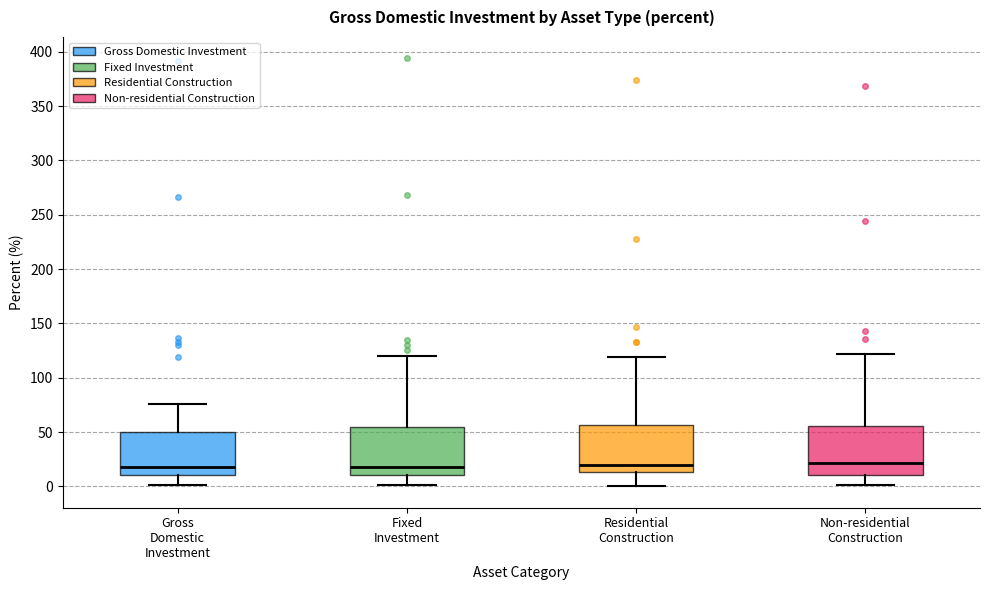

Reading left to right, read every box against the y-axis: the position of its median line, the range the box covers, and the ends of its whiskers. The values are not printed on the chart, so give them approximately, as read against the axis.

Gross Domestic Investment: median 15, box 10 to 50, whiskers 0 to 75
Fixed Investment: median 20, box 10 to 55, whiskers 0 to 120
Residential Construction: median 20, box 15 to 55, whiskers 0 to 120
Non-residential Construction: median 20, box 10 to 55, whiskers 0 to 120